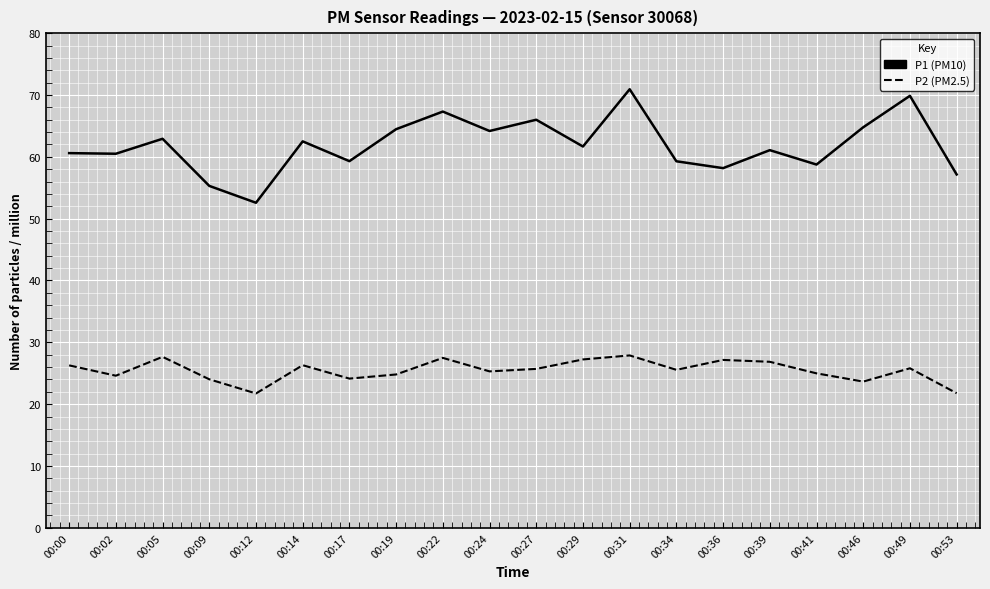

What is the spread (max minus min) of values at 00:41?

33.8